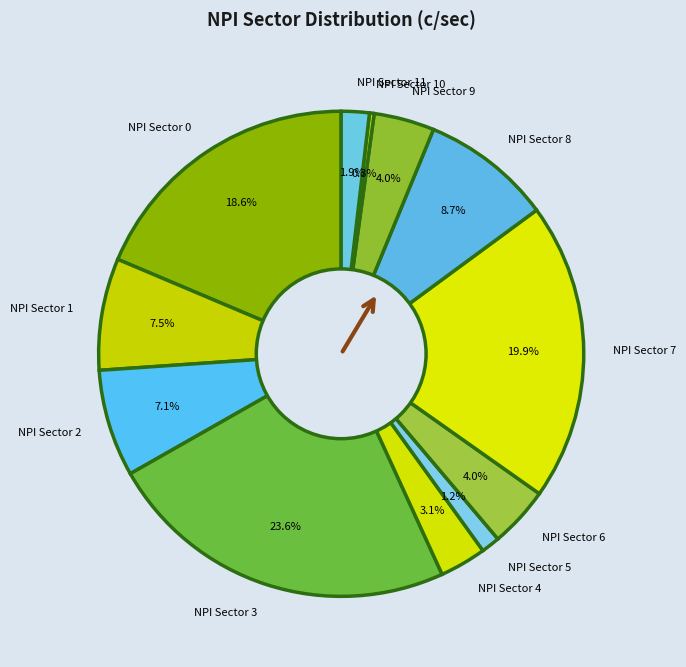

Between NPI Sector 9 and NPI Sector 0, which is larger?

NPI Sector 0